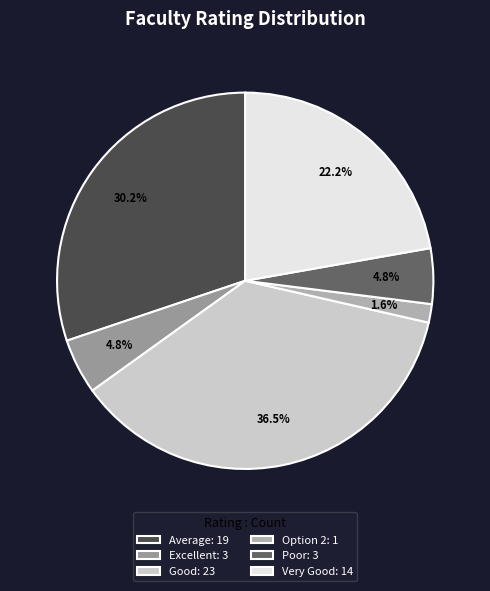

How many slices are in this pie chart?

6